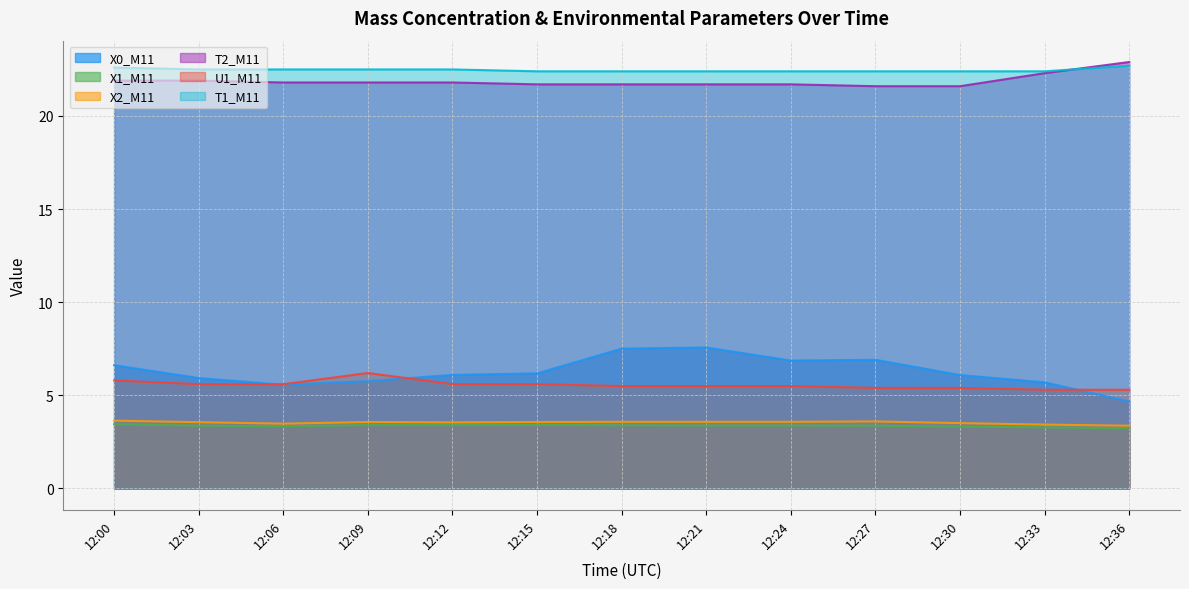

What is the maximum value shown in the chart?

22.9